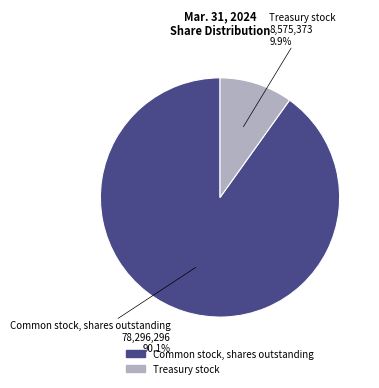

Is Treasury stock the majority of the pie?

No